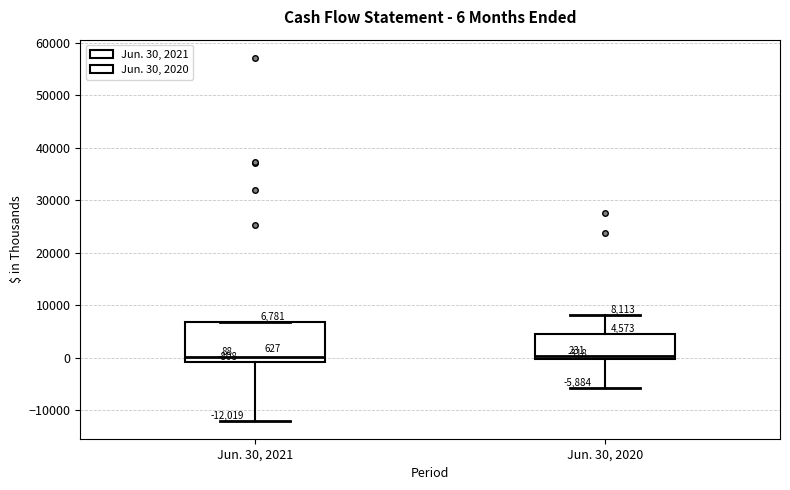

Comparing the boxes themselves (not the whiskers), which one is the tallest?

Jun. 30, 2021